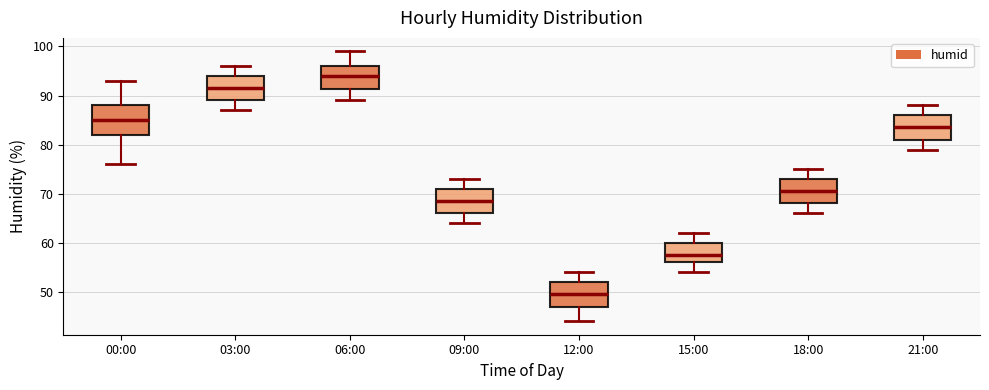

Reading left to right, transcribe this box plot: for each box, give where its median line is, the range the box spans, and where its two whiskers end, as read against the y-axis. The values are not printed on the chart, so give them approximately, as read against the axis.

00:00: median 85, box 82 to 88, whiskers 76 to 93
03:00: median 92, box 89 to 94, whiskers 87 to 96
06:00: median 94, box 91 to 96, whiskers 89 to 99
09:00: median 69, box 66 to 71, whiskers 64 to 73
12:00: median 50, box 47 to 52, whiskers 44 to 54
15:00: median 58, box 56 to 60, whiskers 54 to 62
18:00: median 71, box 68 to 73, whiskers 66 to 75
21:00: median 84, box 81 to 86, whiskers 79 to 88